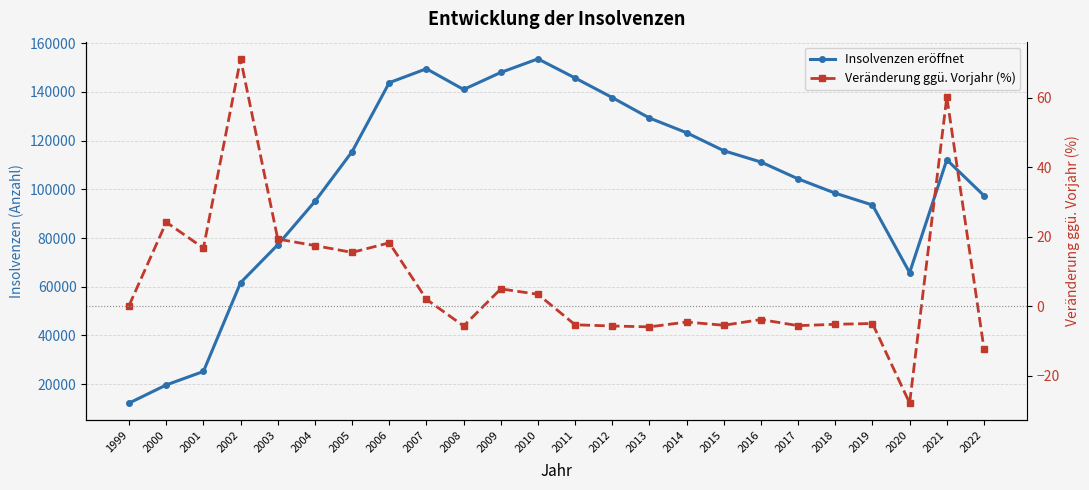

How many data points in Insolvenzen eröffnet are above 112128?

11